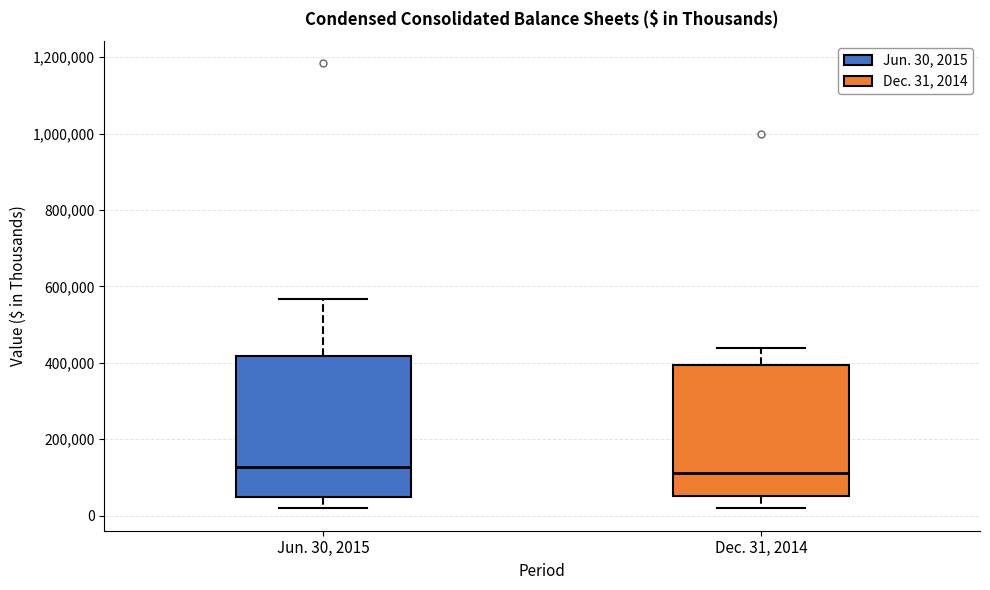

Reading left to right, read every box against the y-axis: the position of its median line, the range the box covers, and the ends of its whiskers. The values are not printed on the chart, so give them approximately, as read against the axis.

Jun. 30, 2015: median 120000, box 40000 to 420000, whiskers 20000 to 560000
Dec. 31, 2014: median 120000, box 60000 to 400000, whiskers 20000 to 440000